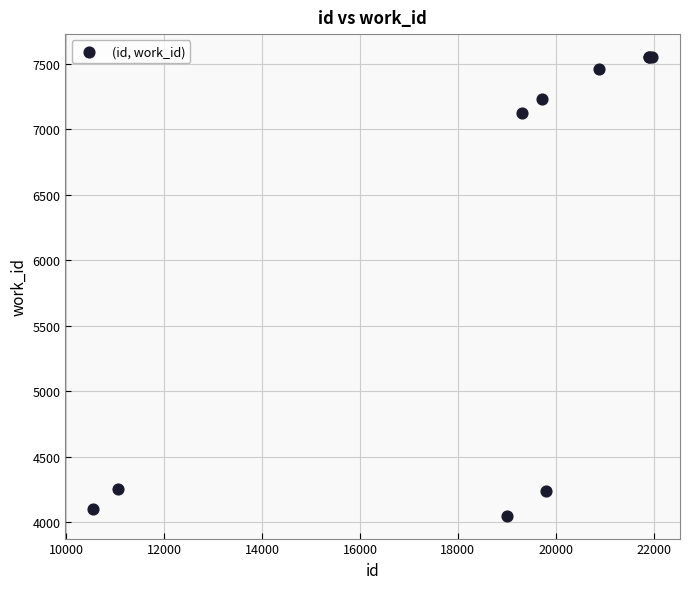

What Y value in the scatter plot is closest to 5801?

7124